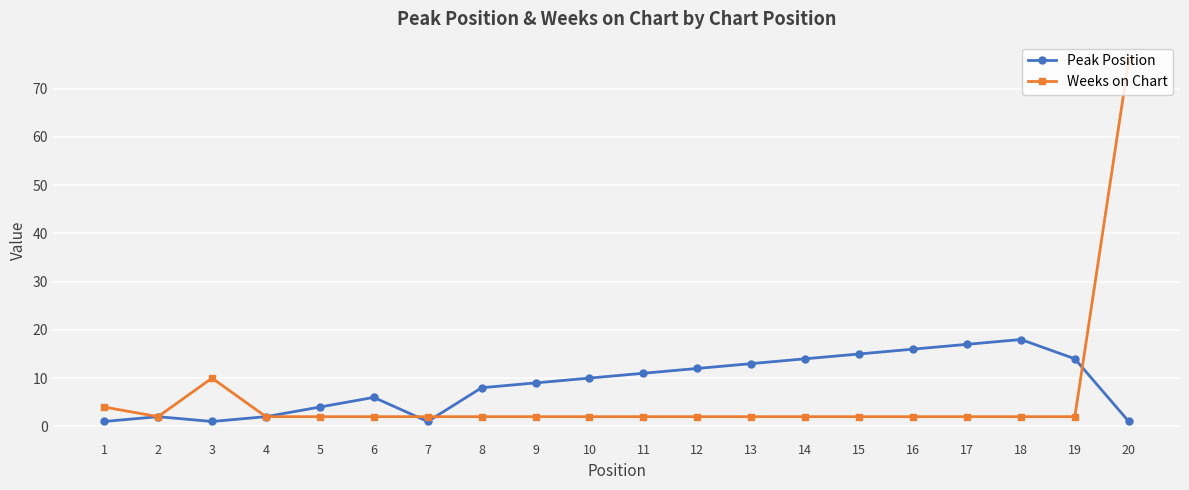

Is the value of Weeks on Chart at 3 greater than the value of Peak Position at 8?

Yes